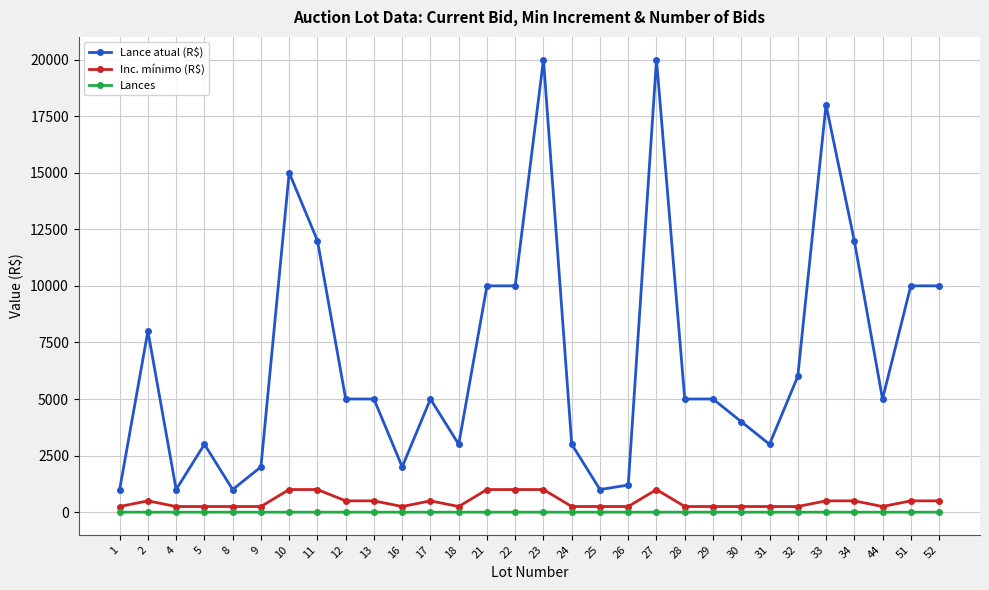

What is the maximum value for Lance atual (R$)?

20000